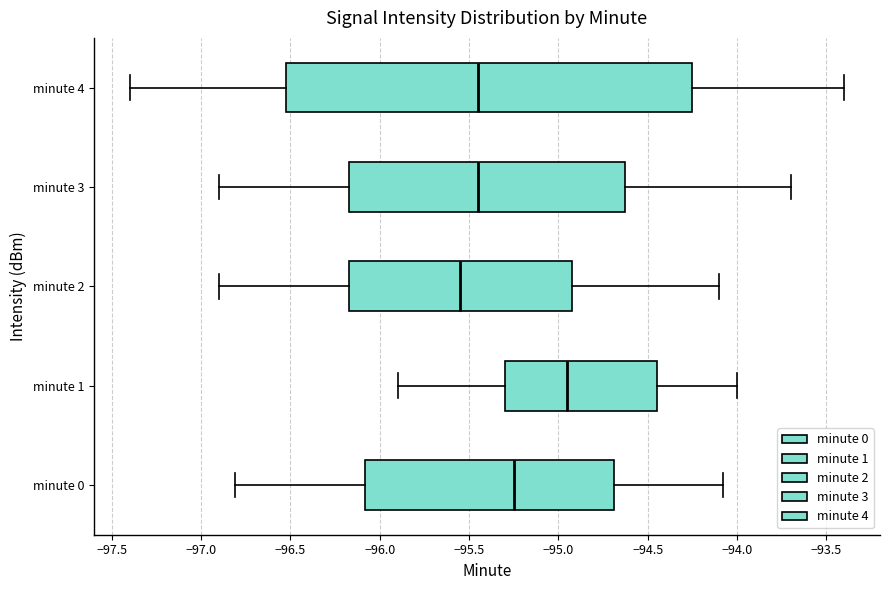

Where does the median line of the box for minute 3 sit on the x-axis? The values are not printed on the chart, so give them approximately, as read against the axis.

-95.45